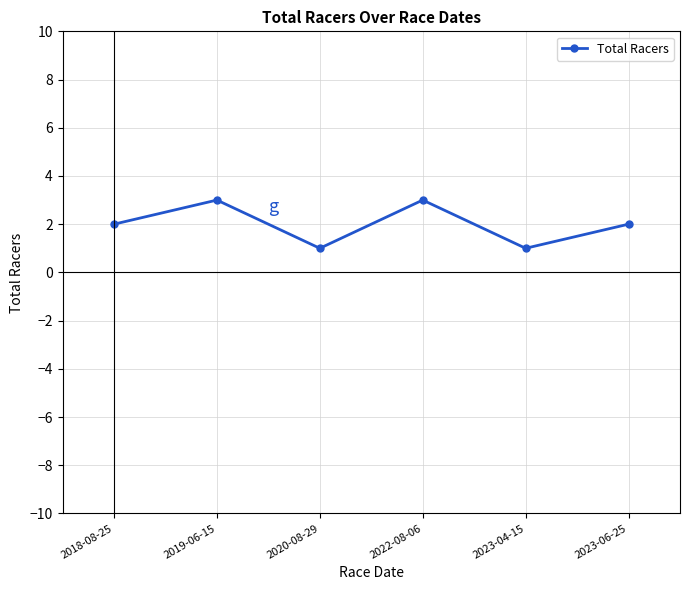

What is the greatest value displayed?

3